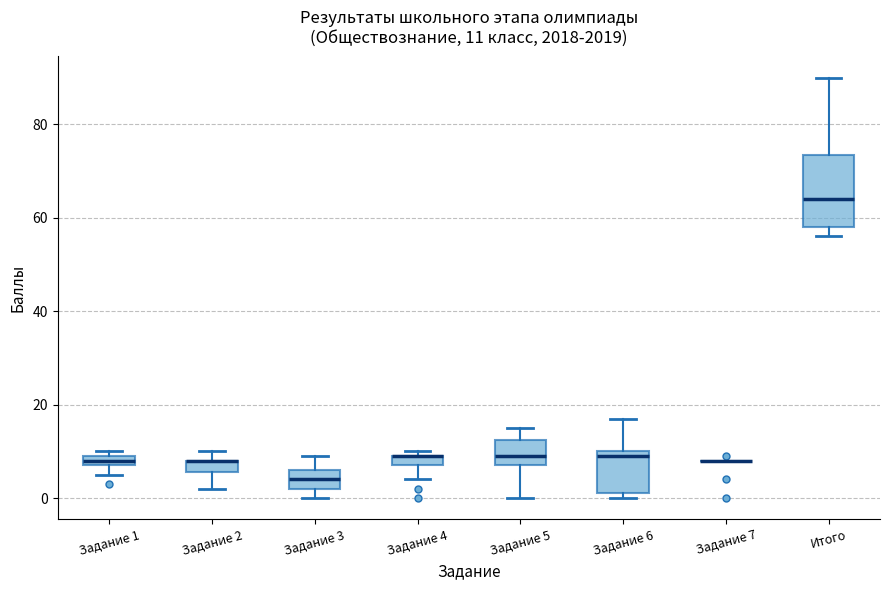

Comparing the boxes themselves (not the whiskers), which one is the tallest?

Итого